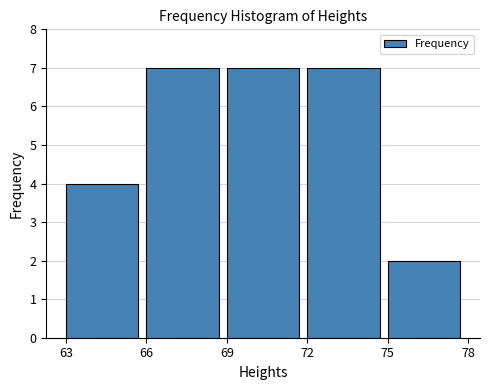

How tall is the bar that spans 66 to 69 on the x-axis? The values are not printed on the chart, so give them approximately, as read against the axis.

7